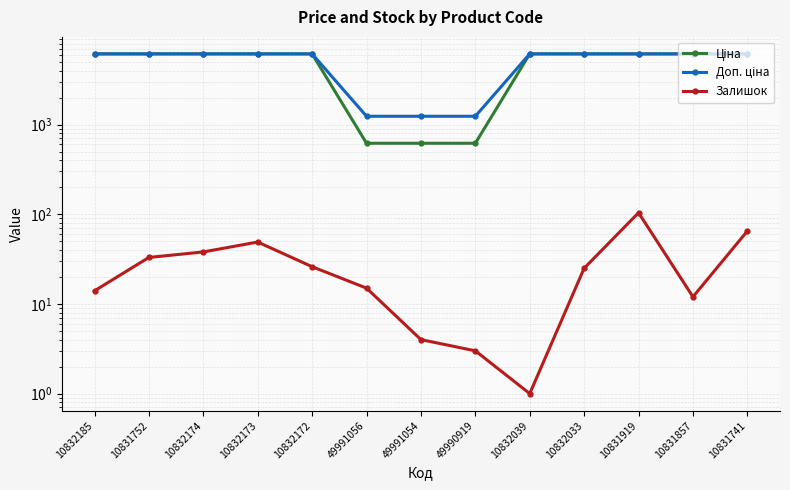

At which label does Доп. ціна reach its peak?

10832185